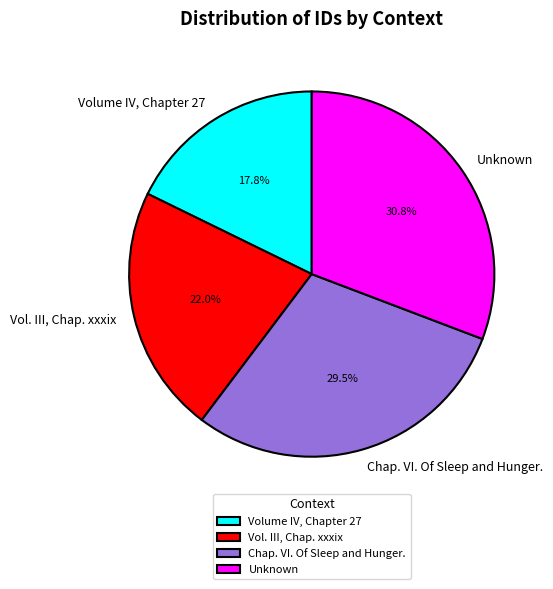

Is it true that Unknown is 24% of the pie?

False